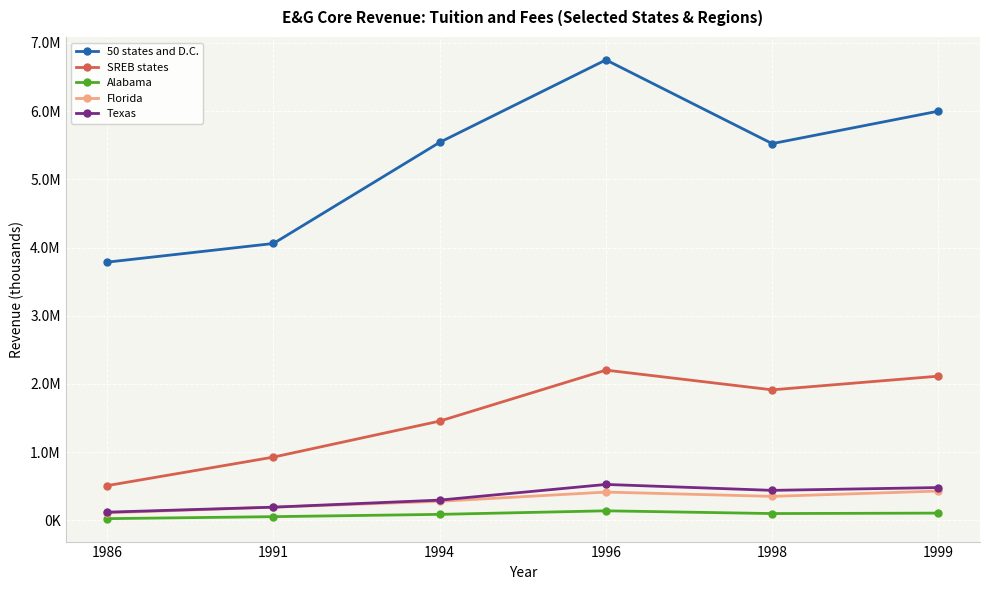

What are all the series names shown in the legend?

50 states and D.C., SREB states, Alabama, Florida, Texas